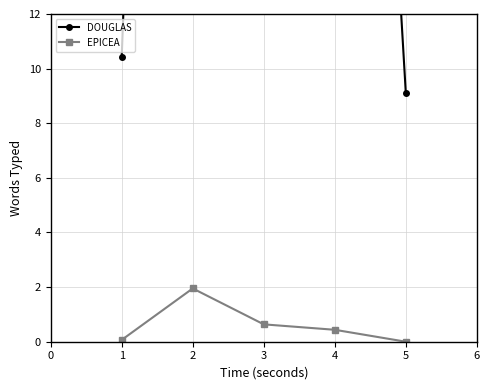

Which series has the largest range (max minus min)?

DOUGLAS